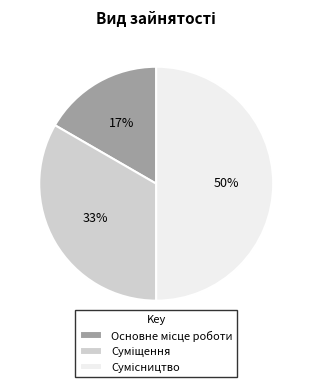

To the nearest percent, what is the difference between the largest and smallest slice percentages?

33%